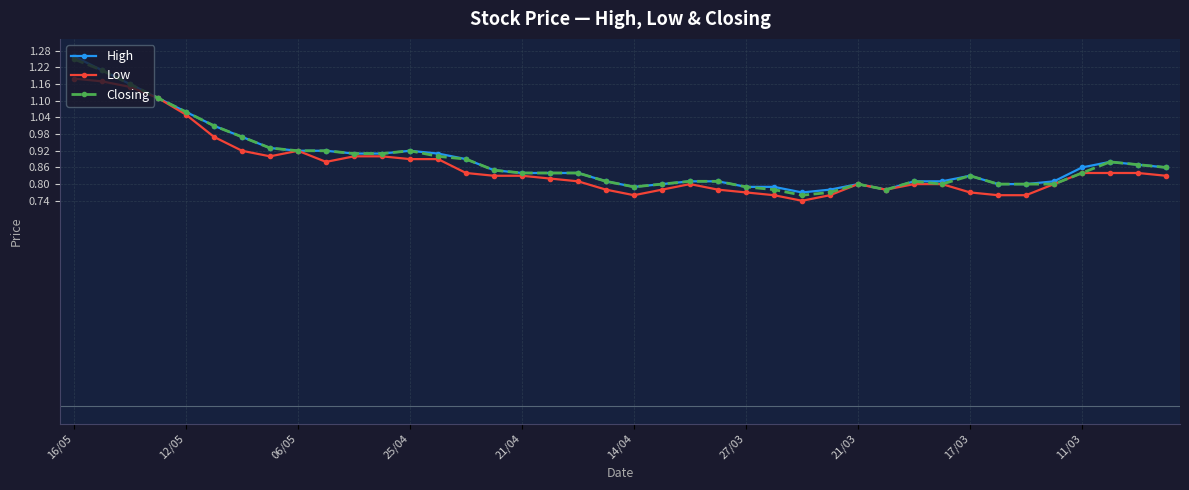

Does the chart display data point markers on the line(s)?

Yes